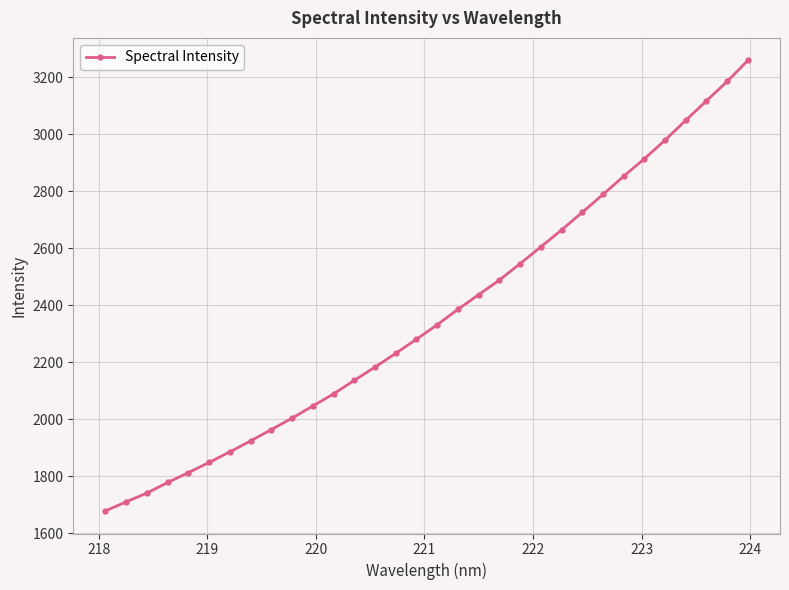

Reading right to left, transcribe all the data shown in this chart.

3259.2	3185.6	3117.4	3049.1	2979.5	2914.3	2852.9	2788.9	2726.2	2664.4	2605.1	2546.3	2488.5	2437.4	2386.1	2331.8	2281.2	2231.7	2183.5	2136.9	2089.5	2047.0	2004.5	1964.4	1924.4	1886.0	1848.9	1813.3	1778.6	1741.5	1710.9	1678.7